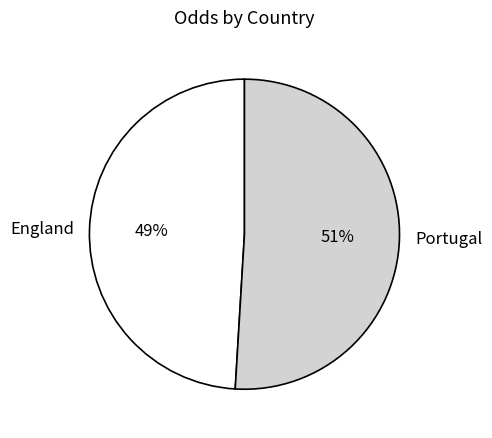

Combined, do Portugal and England account for over 50%?

Yes